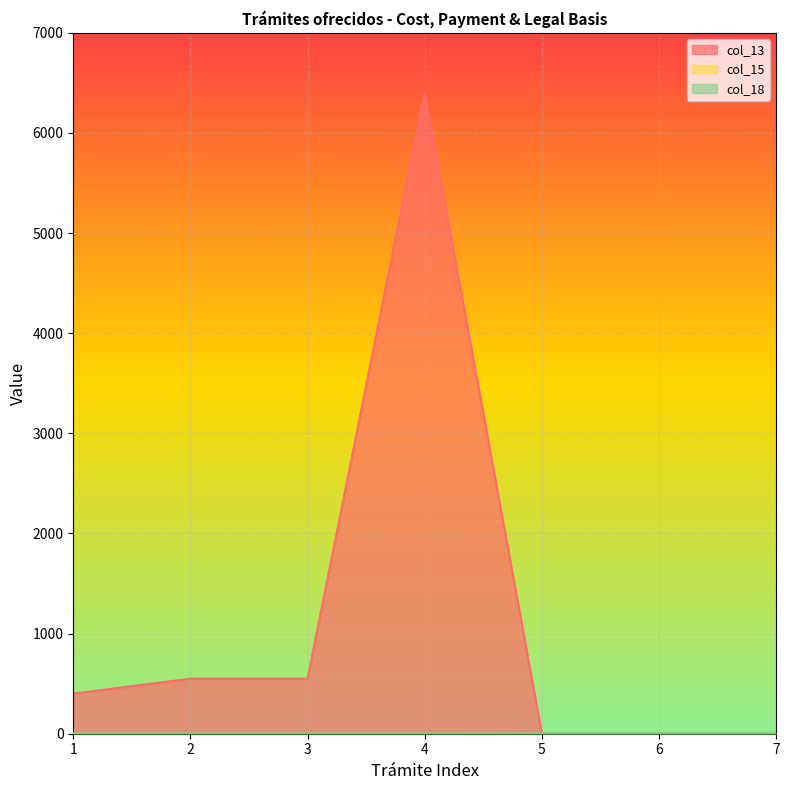

What is the sum of all col_18 values?

10